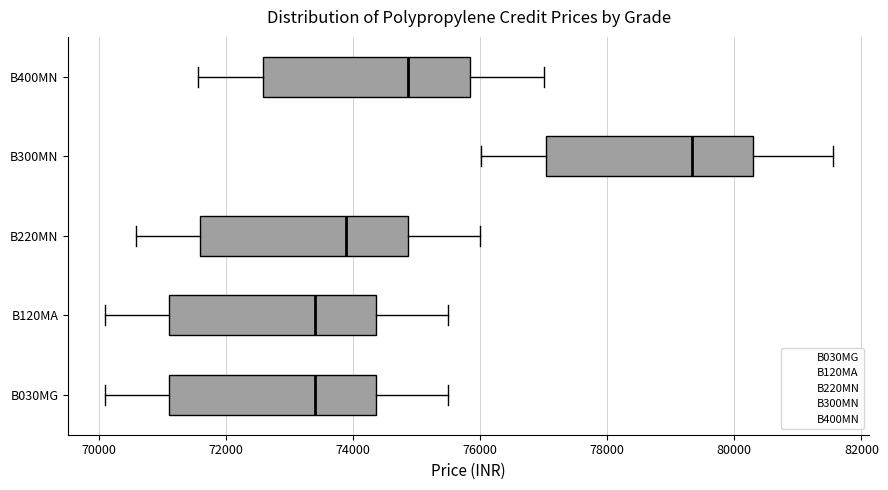

Which box's median line is the furthest to the right?

B300MN